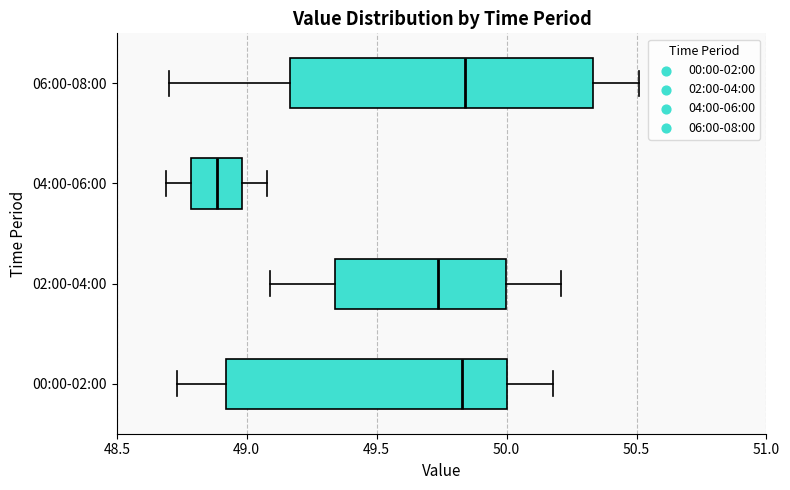

Where is the right edge of the box for 02:00-04:00 on the x-axis? The values are not printed on the chart, so give them approximately, as read against the axis.

50.00